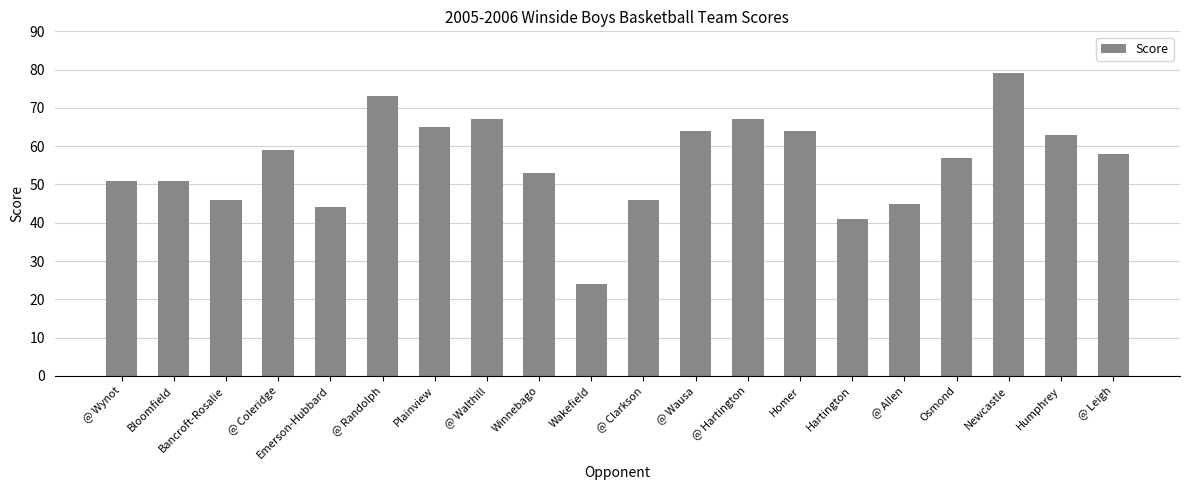

What position from the right is Wakefield?

11